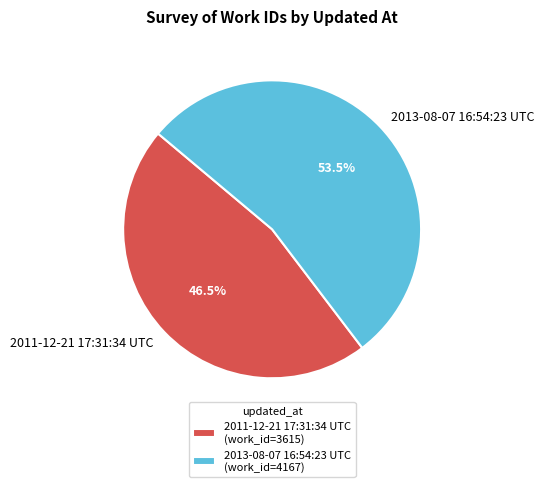

How many slices are in this pie chart?

2